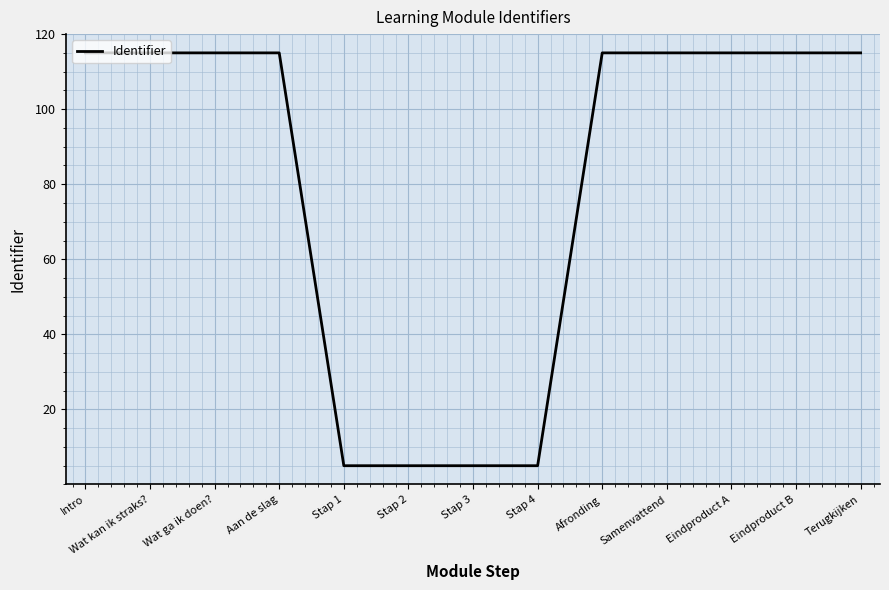

Between Samenvattend and Stap 3, which is larger?

Samenvattend